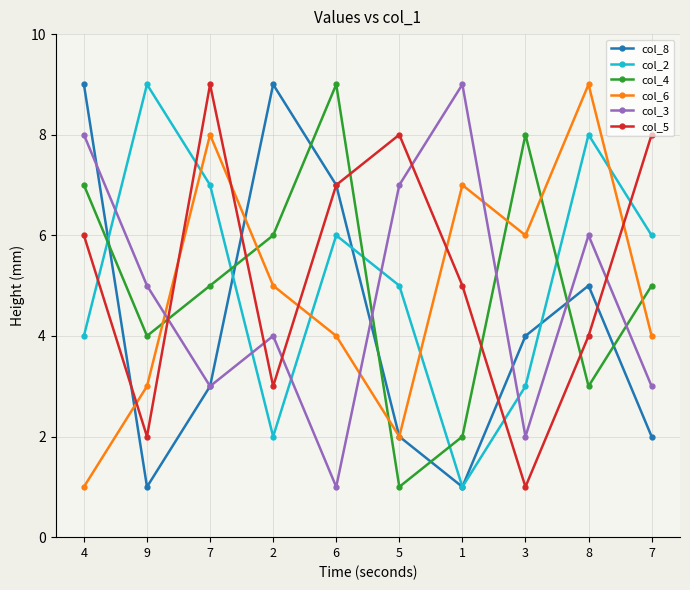

What is the label of the 10th point from the left?

7